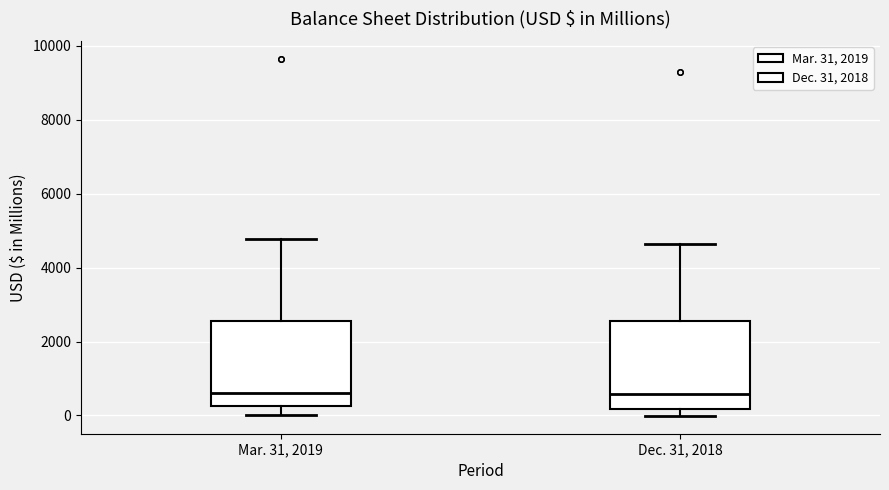

Reading left to right, read every box against the y-axis: the position of its median line, the range the box covers, and the ends of its whiskers. The values are not printed on the chart, so give them approximately, as read against the axis.

Mar. 31, 2019: median 600, box 200 to 2600, whiskers 0 to 4800
Dec. 31, 2018: median 600, box 200 to 2600, whiskers 0 to 4600